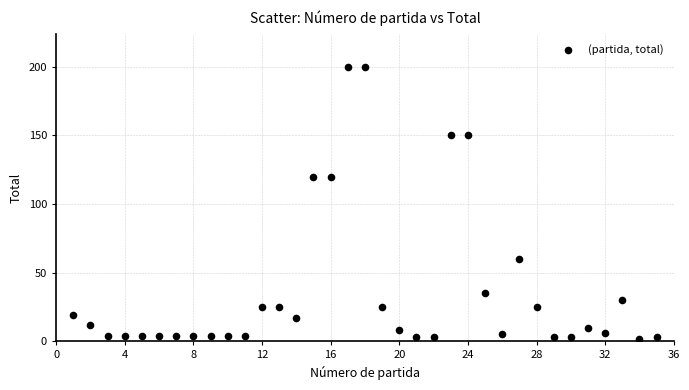

What is the range of X values (max minus min)?

34